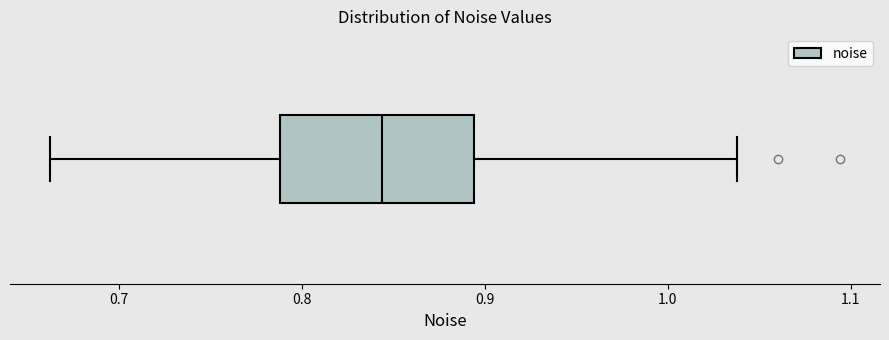

Where is the right edge of the box on the x-axis? The values are not printed on the chart, so give them approximately, as read against the axis.

0.89